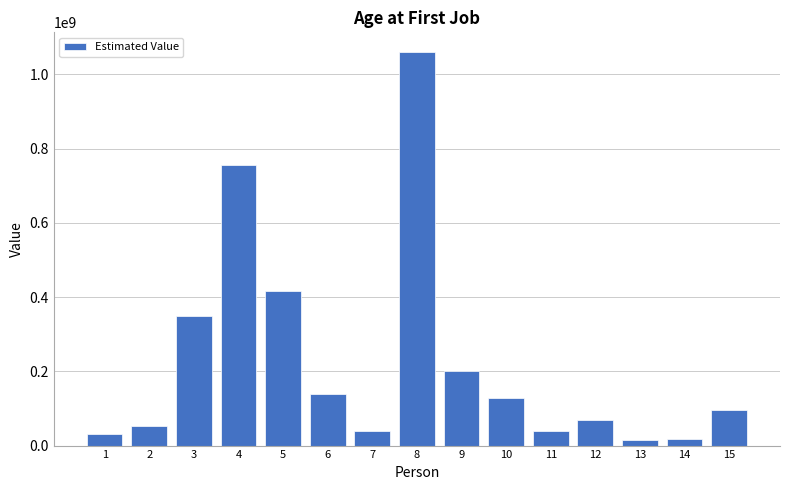

Where does the data first go above 96073873?

3